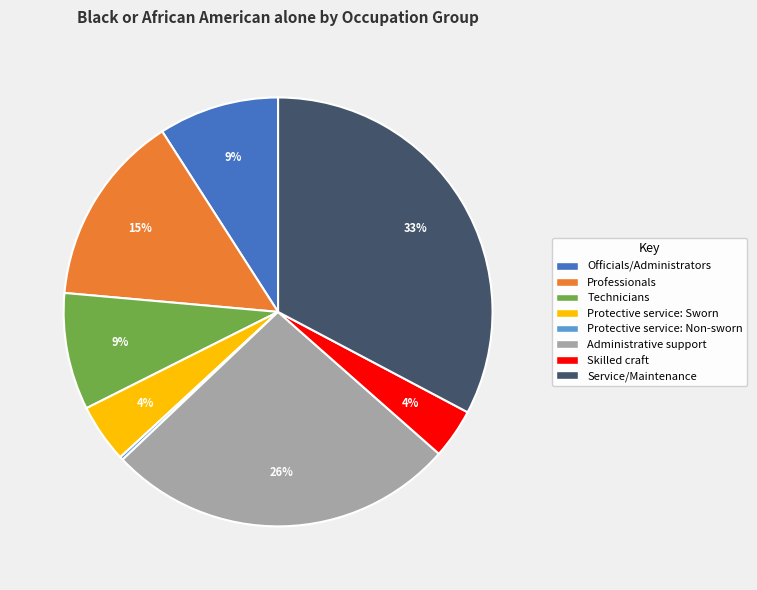

Is Professionals the majority of the pie?

No